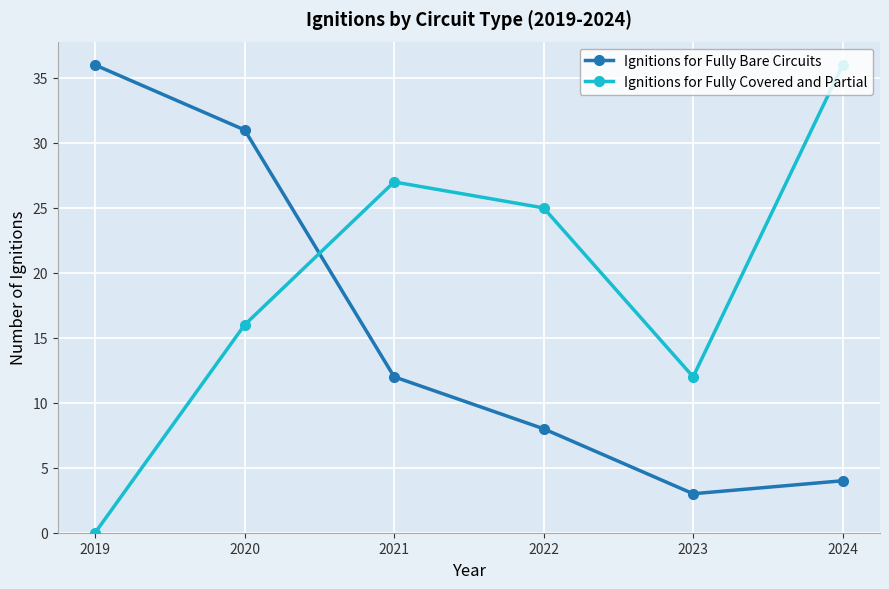

Between which two adjacent categories do Ignitions for Fully Covered and Partial and Ignitions for Fully Bare Circuits first intersect?

2020 and 2021